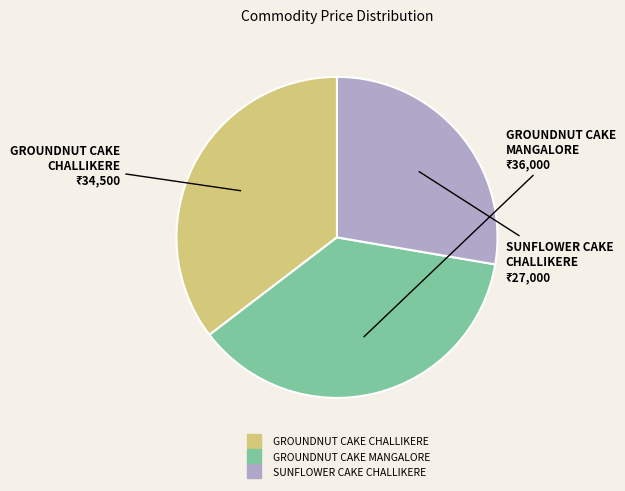

What is the ratio of the value at GROUNDNUT CAKE MANGALORE to the value at SUNFLOWER CAKE CHALLIKERE?

1.3